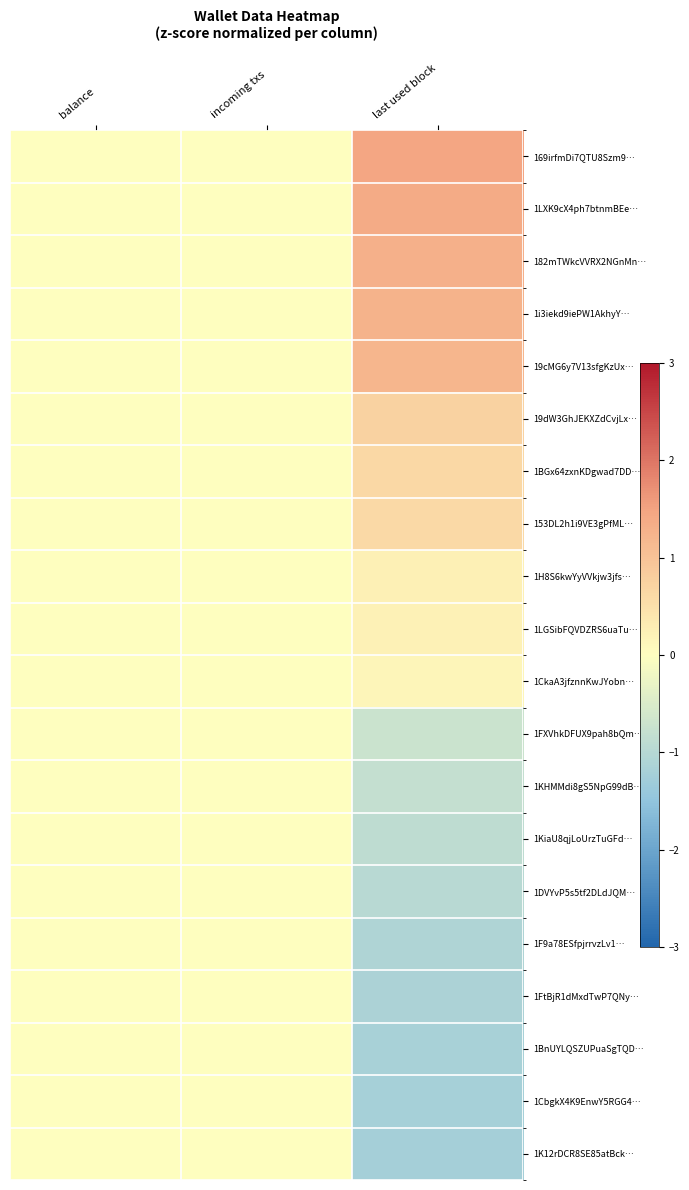

Rank the series by their maximum value, from lowest to highest.

1FXVhkDFUX9pah8bQm…, 1KHMMdi8gS5NpG99dB…, 1KiaU8qjLoUrzTuGFd…, 1DVYvP5s5tf2DLdJQM…, 1F9a78ESfpjrrvzLv1…, 1FtBjR1dMxdTwP7QNy…, 1BnUYLQSZUPuaSgTQD…, 1CbgkX4K9EnwY5RGG4…, 1K12rDCR8SE85atBck…, 1CkaA3jfznnKwJYobn…, 1LGSibFQVDZRS6uaTu…, 1H8S6kwYyVVkjw3jfs…, 153DL2h1i9VE3gPfML…, 1BGx64zxnKDgwad7DD…, 19dW3GhJEKXZdCvjLx…, 19cMG6y7V13sfgKzUx…, 1i3iekd9iePW1AkhyY…, 182mTWkcVVRX2NGnMn…, 1LXK9cX4ph7btnmBEe…, 169irfmDi7QTU8Szm9…